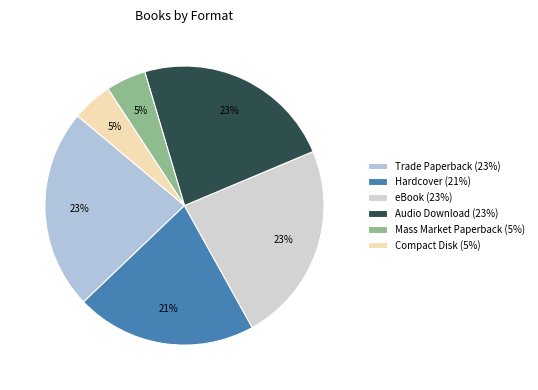

How many slices are in this pie chart?

6